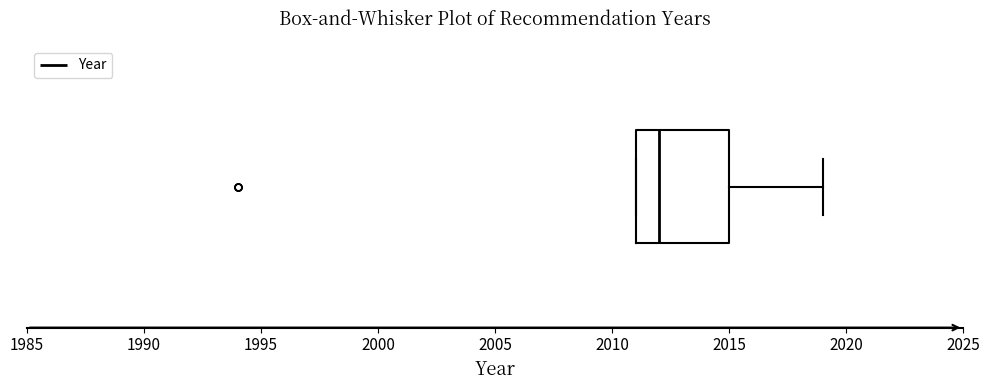

Transcribe this box plot: give where the median line is, the range the box spans, and where the two whiskers end, as read against the x-axis. The values are not printed on the chart, so give them approximately, as read against the axis.

median 2012, box 2011 to 2015, whiskers 2011 to 2019